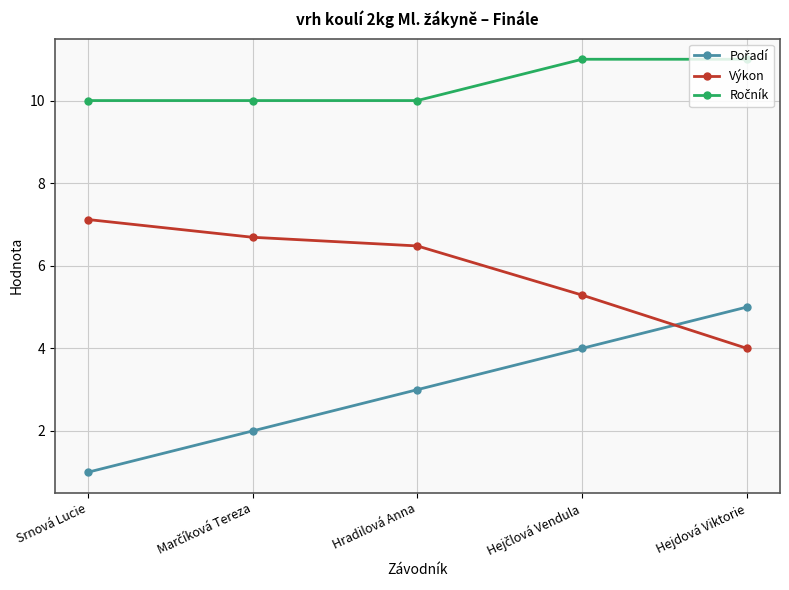

What is the label of the 1st point from the left?

Srnová Lucie